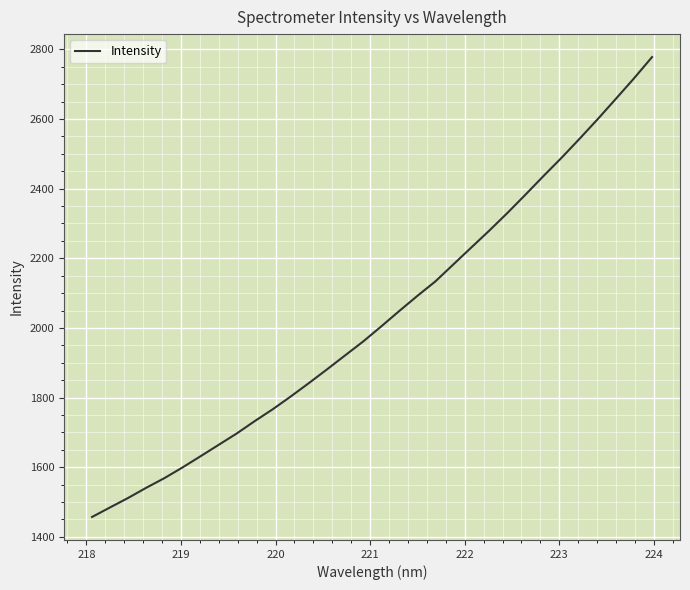

What is the greatest value displayed?

2777.9